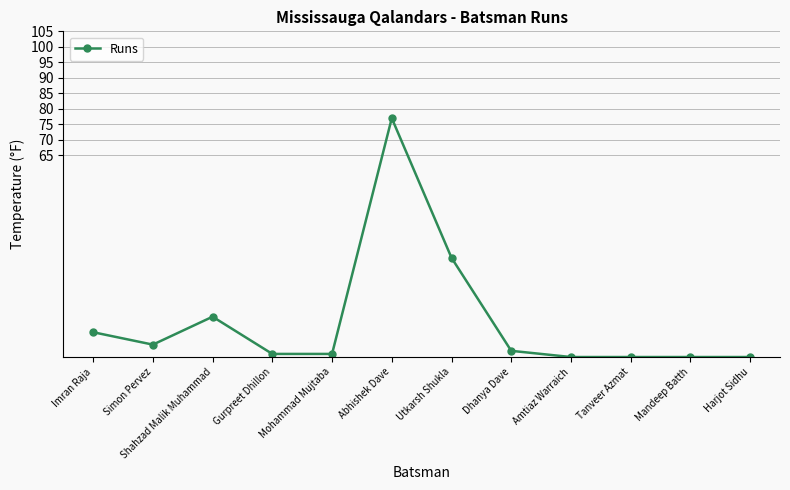

How many data points are less than 2?

6